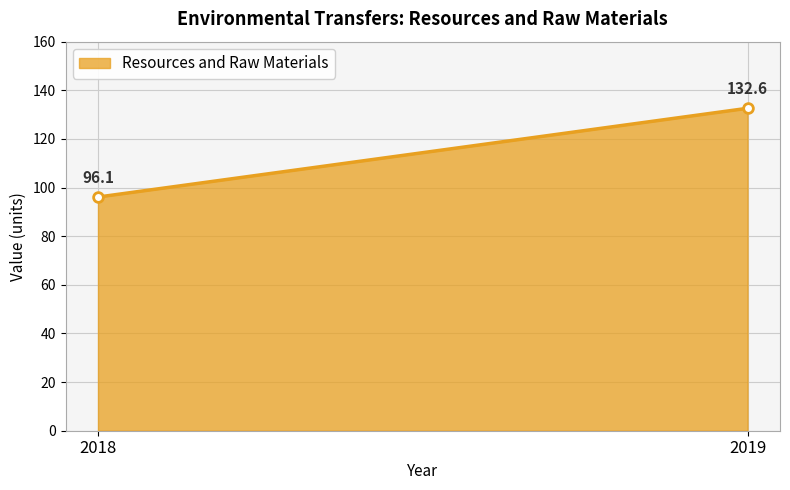

List the labels in order of value, largest first.

2019, 2018